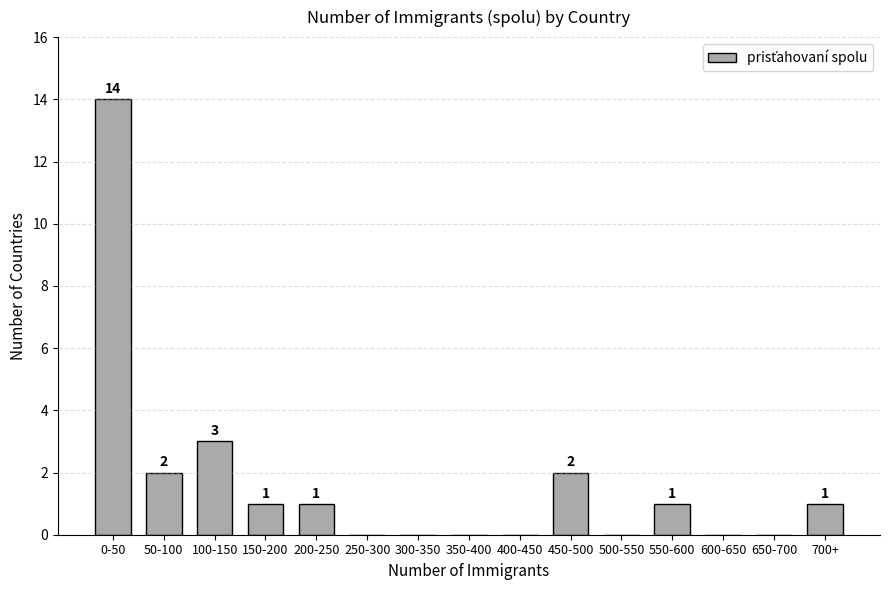

Reading left to right, transcribe all the data shown in this chart.

0-50=14	50-100=2	100-150=3	150-200=1	200-250=1	250-300=0	300-350=0	350-400=0	400-450=0	450-500=2	500-550=0	550-600=1	600-650=0	650-700=0	700+=1